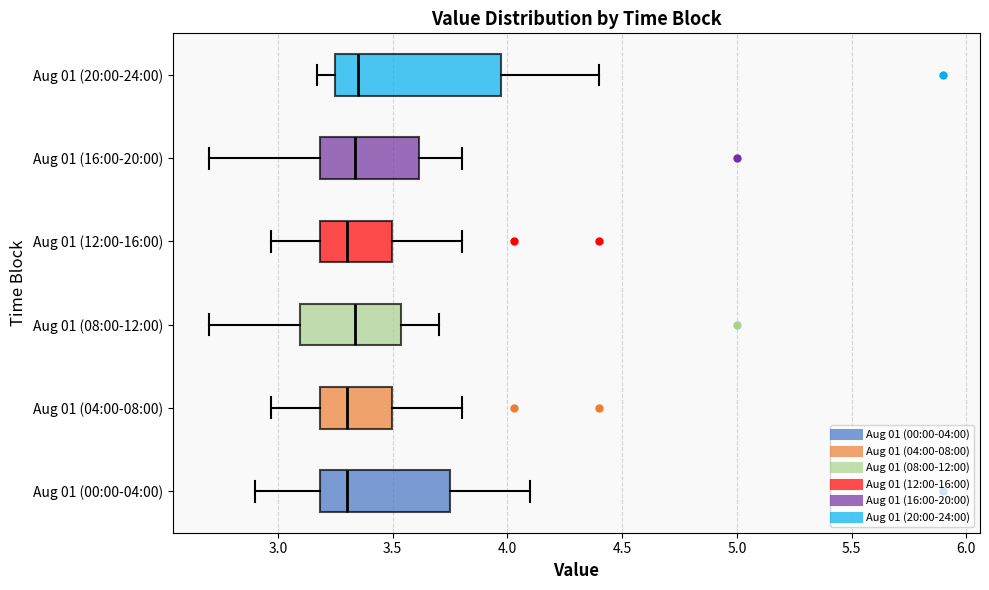

Comparing the boxes themselves (not the whiskers), which one is the widest?

Aug 01 (20:00-24:00)